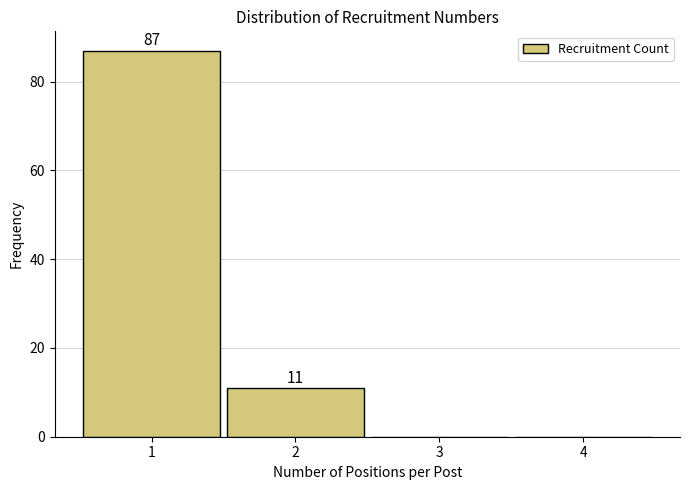

Over which range of the x-axis is the bar tallest?

0.5 to 1.5